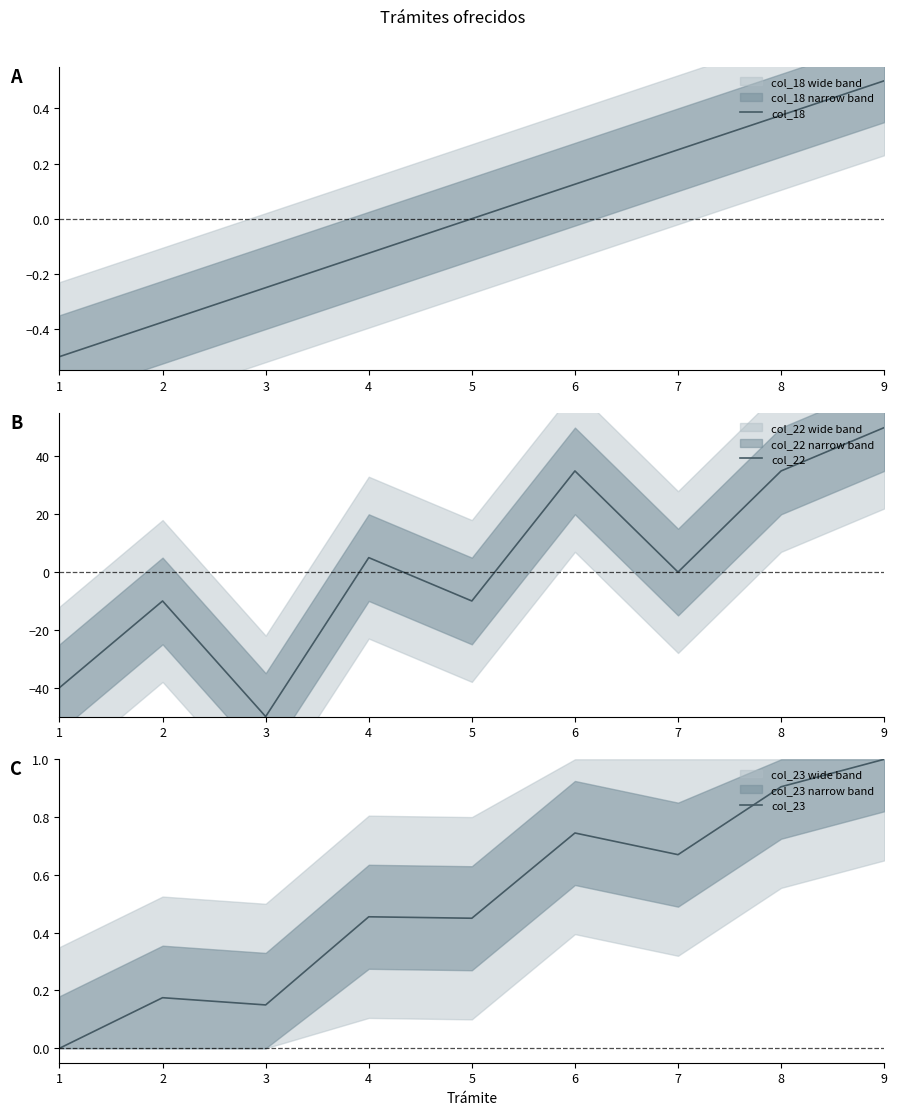

True or false: col_18 and col_22 intersect in this chart.

True